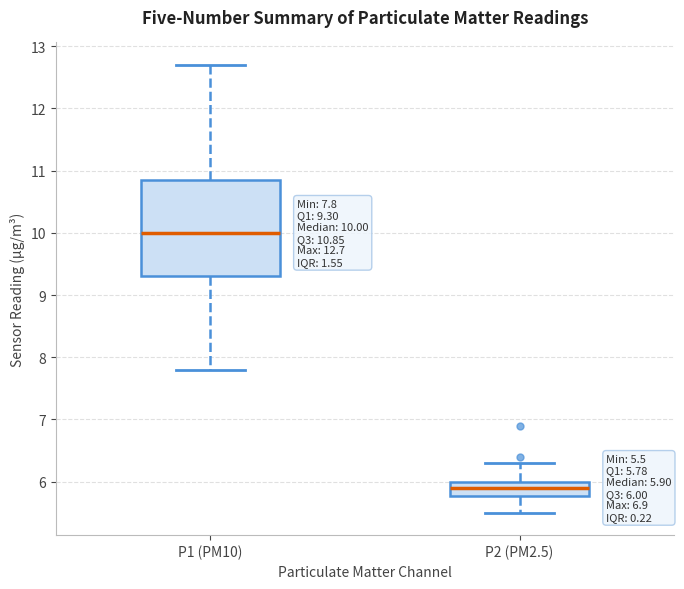

Which box's median line is the highest?

P1 (PM10)